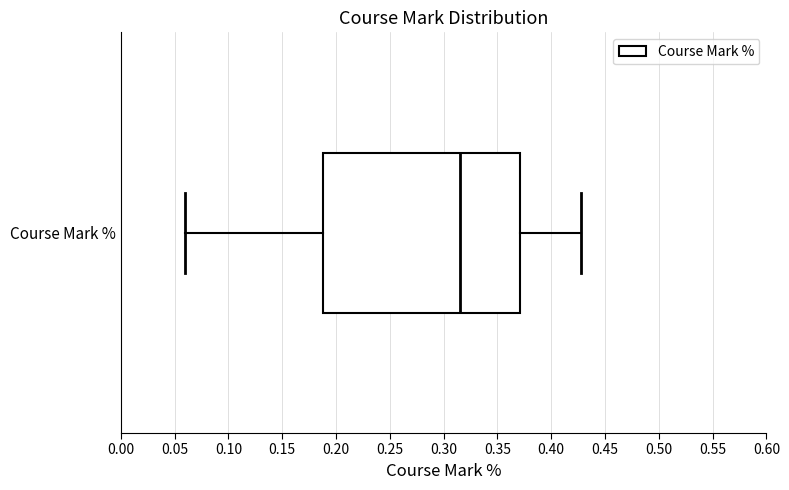

Transcribe this box plot: give where the median line is, the range the box spans, and where the two whiskers end, as read against the x-axis. The values are not printed on the chart, so give them approximately, as read against the axis.

median 0.315, box 0.190 to 0.370, whiskers 0.060 to 0.430